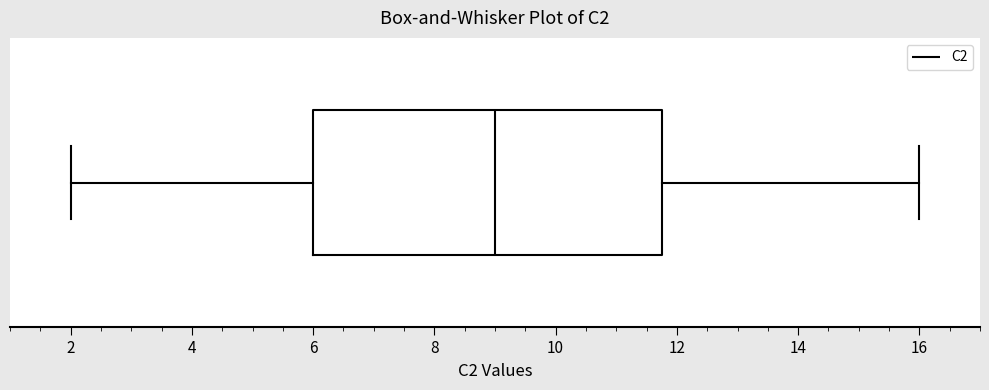

Where does the right whisker of the box end on the x-axis? The values are not printed on the chart, so give them approximately, as read against the axis.

16.0